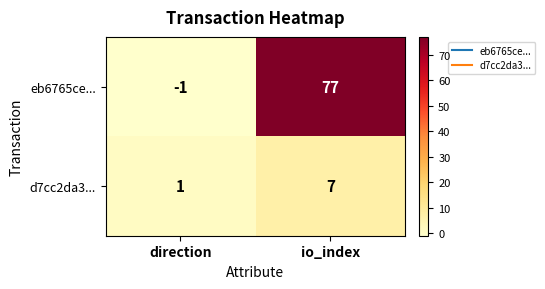

Reading left to right, extract all data points from this chart.

eb6765ce...: direction=-1	io_index=77
d7cc2da3...: direction=1	io_index=7